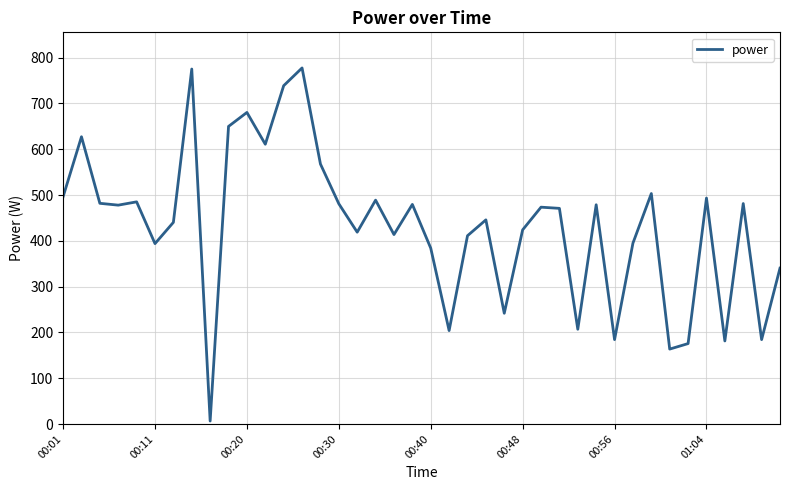

True or false: the data shows 702.7 at 00:30.

False